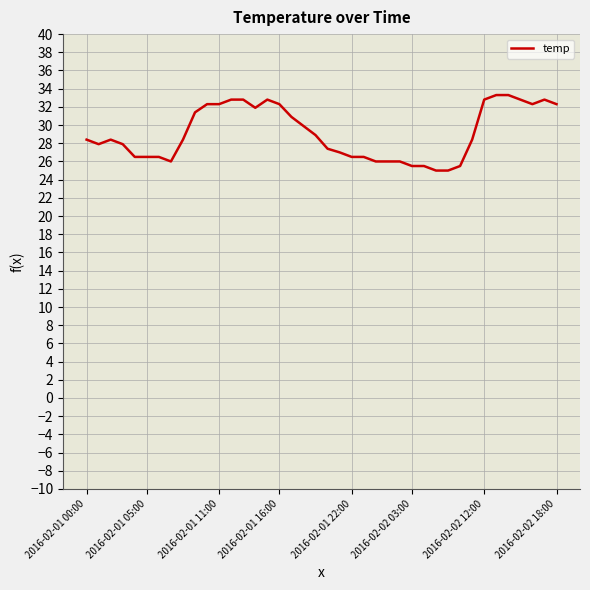

What is the minimum value shown in the chart?

25.0